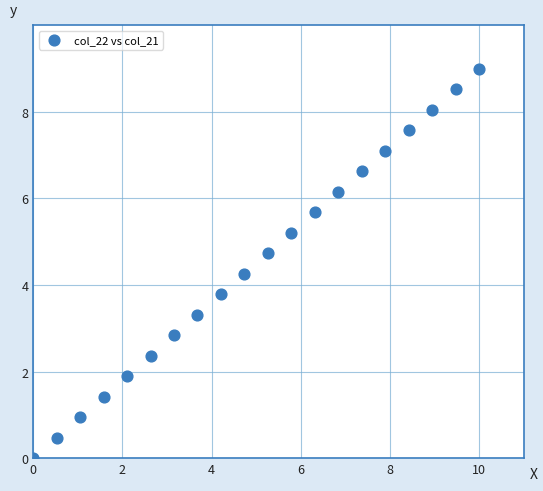

What is the range of Y values (max minus min)?

9.0